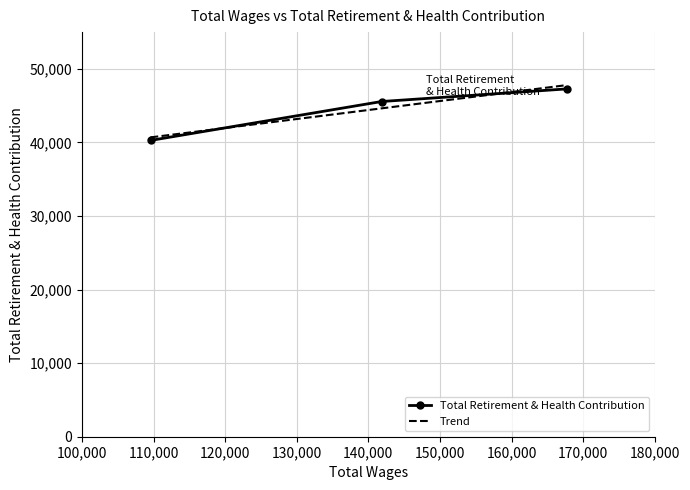

Does the chart have visible grid lines?

Yes